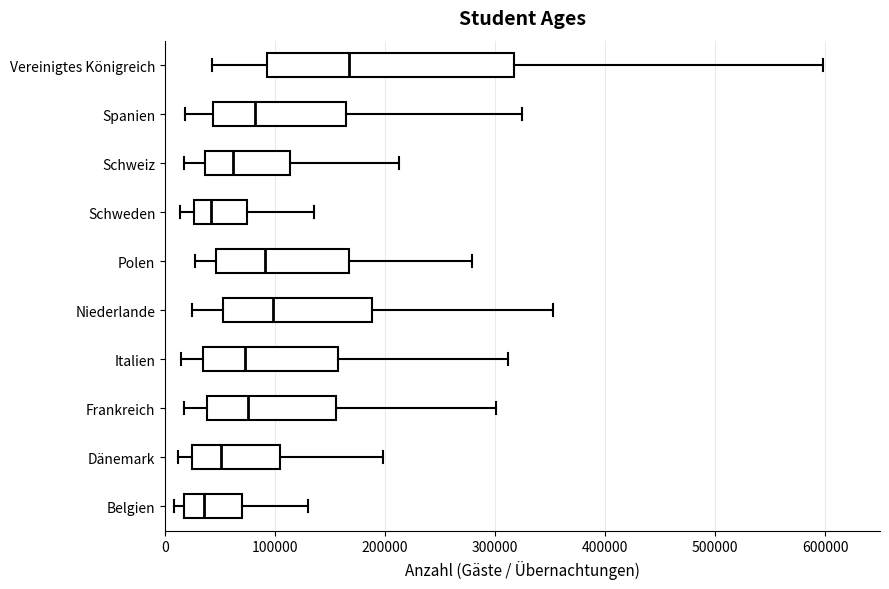

Where is the right edge of the box for Schweiz on the x-axis? The values are not printed on the chart, so give them approximately, as read against the axis.

110000